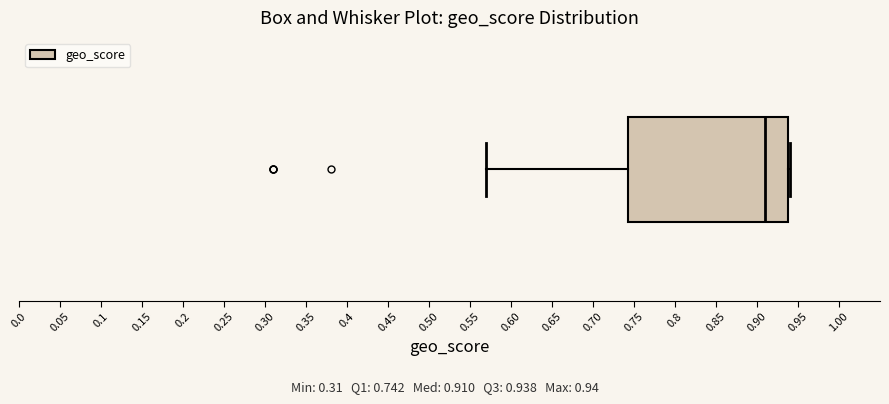

Transcribe this box plot: give where the median line is, the range the box spans, and where the two whiskers end, as read against the x-axis. The values are not printed on the chart, so give them approximately, as read against the axis.

median 0.910, box 0.745 to 0.940, whiskers 0.570 to 0.940 (just right of the box's right edge)